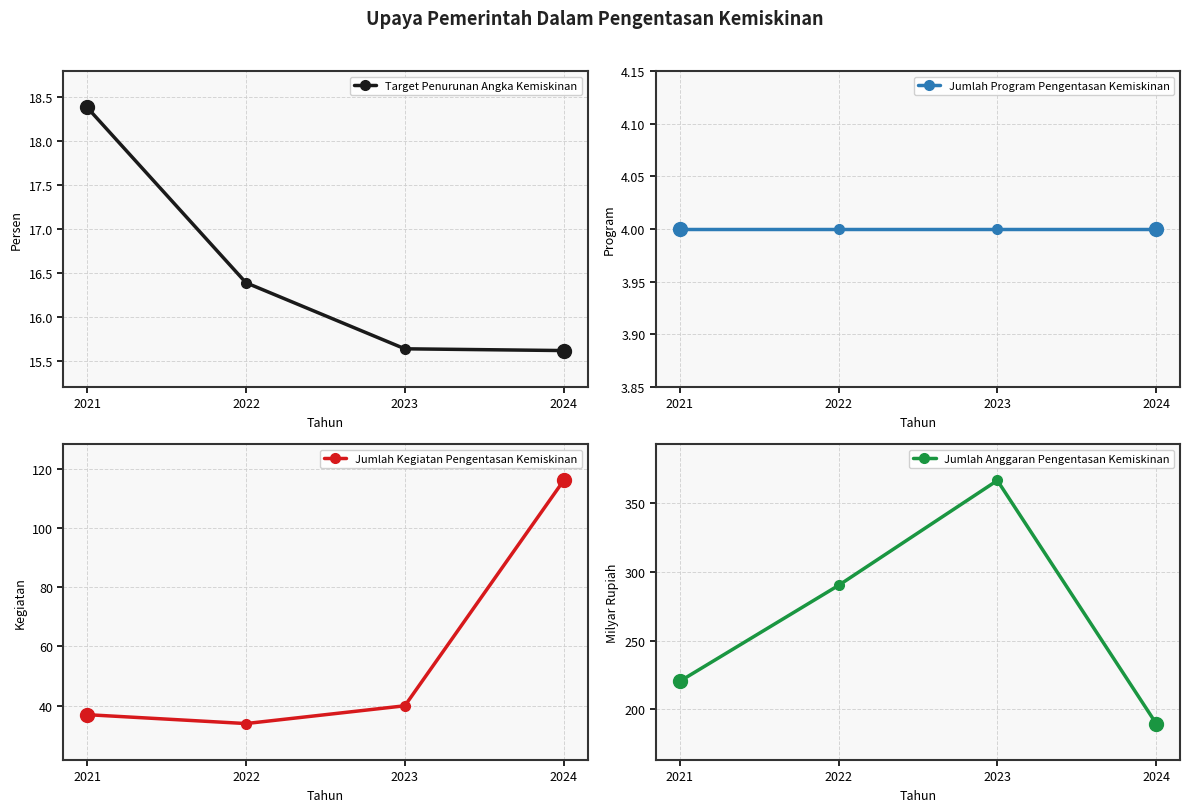

Reading right to left, extract all data points from this chart.

Target Penurunan Angka Kemiskinan: 2024=15.6	2023=15.6	2022=16.4	2021=18.4
Jumlah Program Pengentasan Kemiskinan: 2024=4.0	2023=4.0	2022=4.0	2021=4.0
Jumlah Kegiatan Pengentasan Kemiskinan: 2024=116.0	2023=40.0	2022=34.0	2021=37.0
Jumlah Anggaran Pengentasan Kemiskinan: 2024=189.6	2023=366.7	2022=290.2	2021=220.4